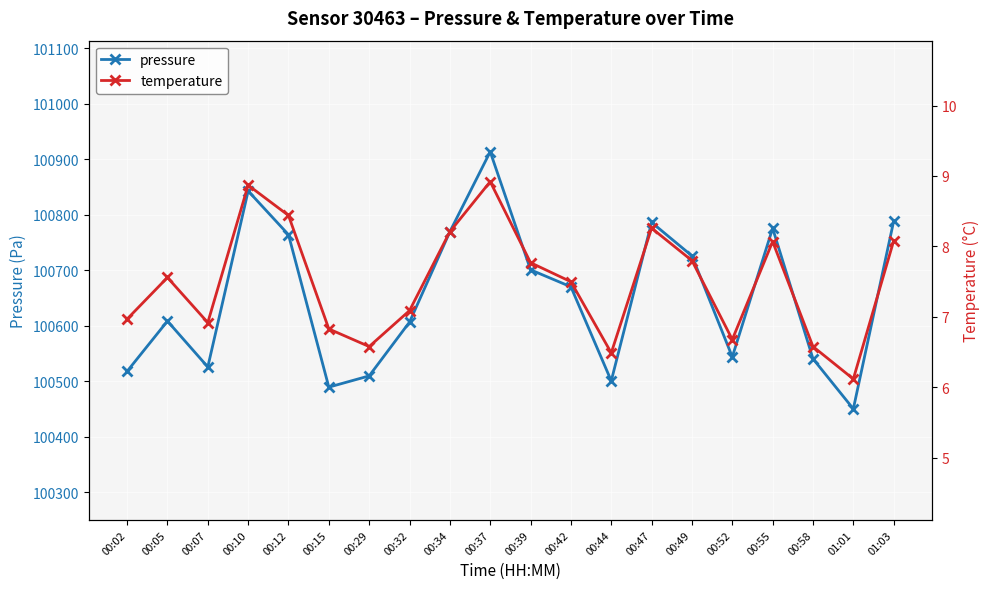

Is the value of temperature at 00:34 greater than the value of pressure at 00:58?

No